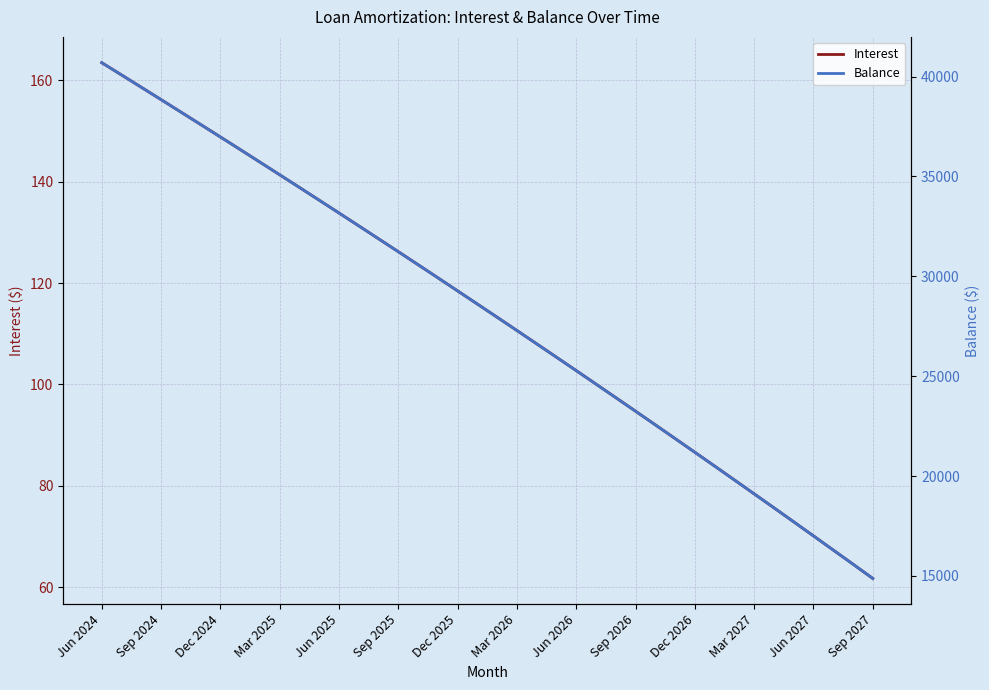

Which category has the highest value in the Interest series?

Jun 2024